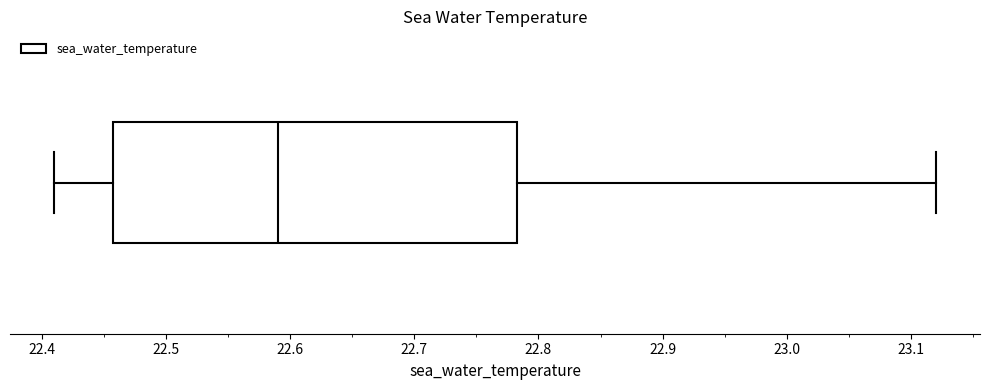

Read this box plot against the x-axis: the position of the median line, the range covered by the box, and the ends of both whiskers. The values are not printed on the chart, so give them approximately, as read against the axis.

median 22.59, box 22.46 to 22.78, whiskers 22.41 to 23.12